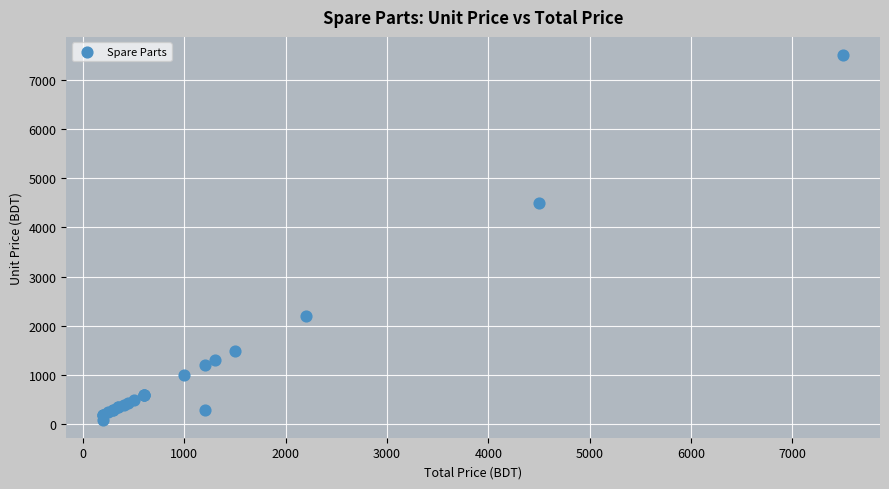

What Y value in the scatter plot is closest to 3800?

4500